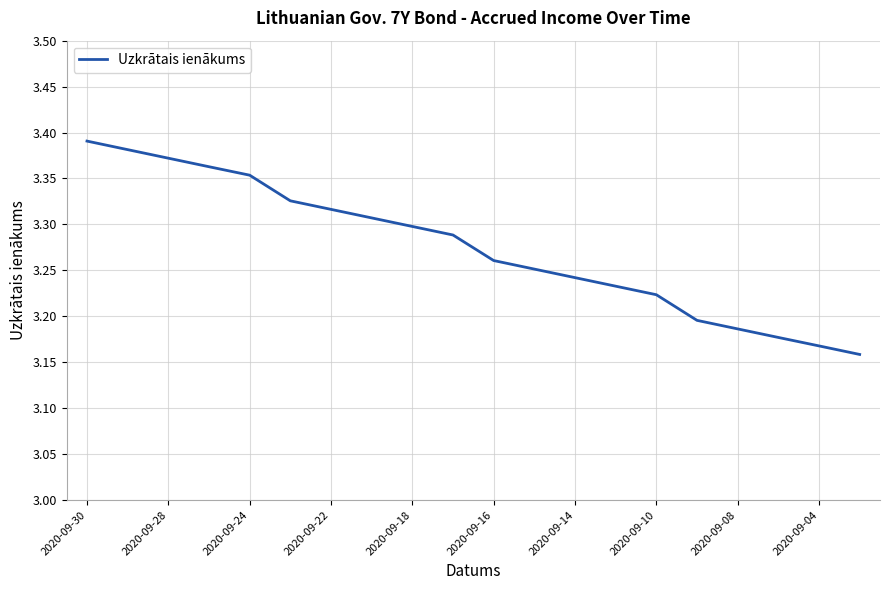

Does the chart have visible grid lines?

Yes